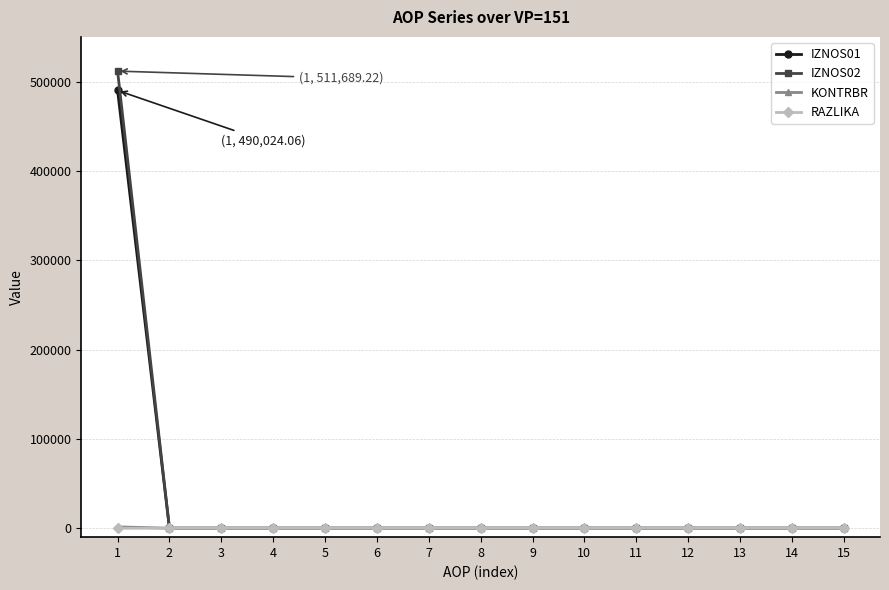

What is the maximum value shown in the chart?

511689.2